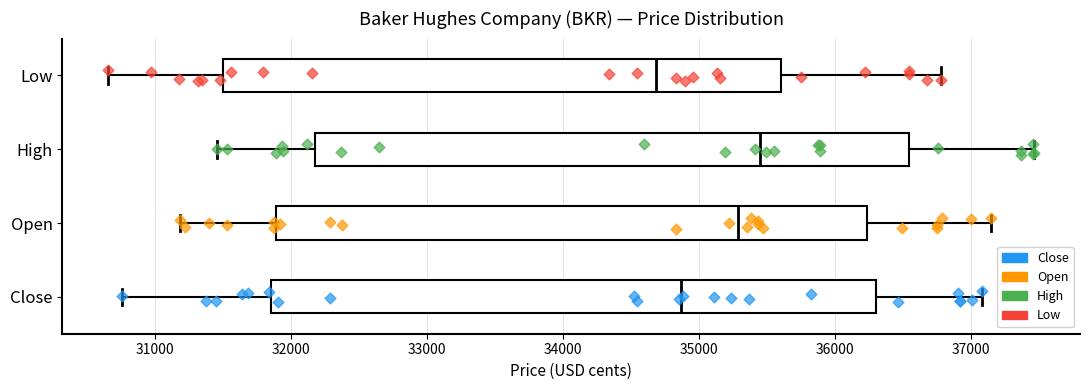

Which box has the furthest to the right median line?

High